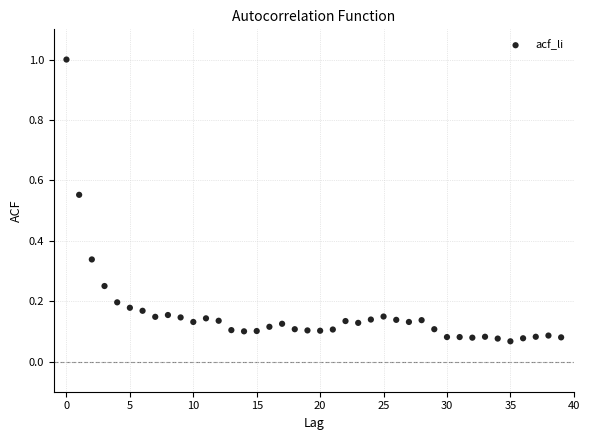

What is the range of Y values (max minus min)?

0.9